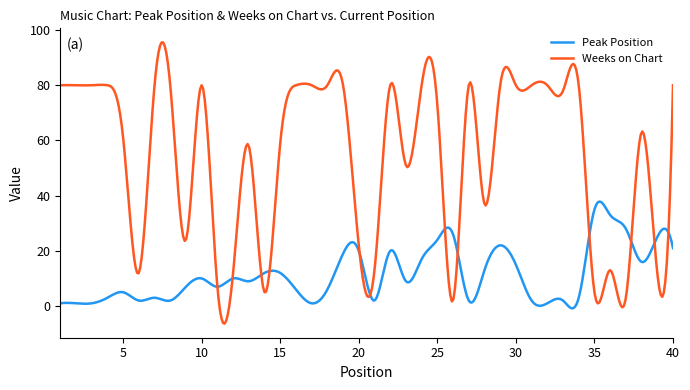

Which series has the largest total across all categories?

Weeks on Chart